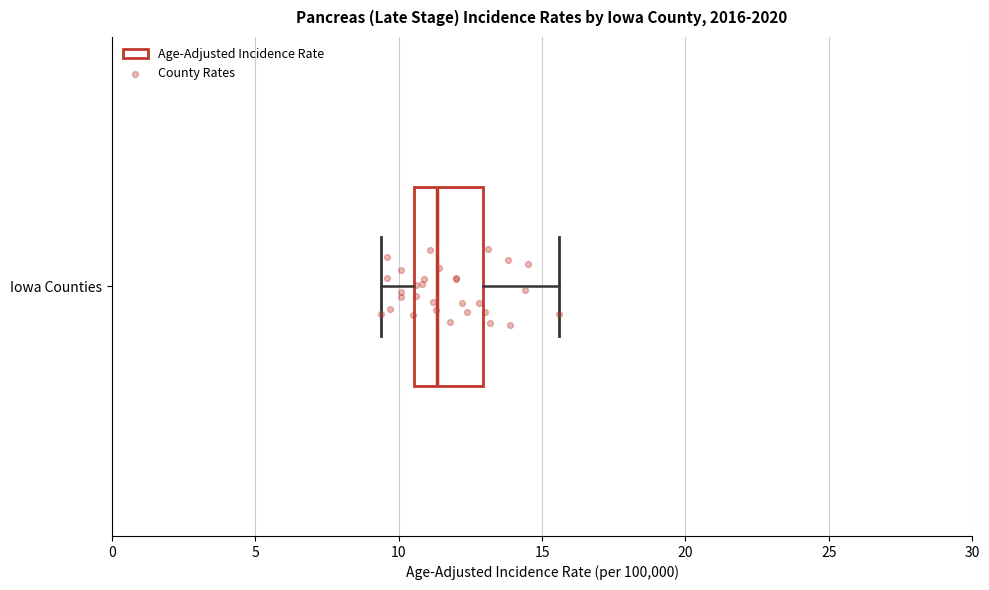

Transcribe this box plot: give where the median line is, the range the box spans, and where the two whiskers end, as read against the x-axis. The values are not printed on the chart, so give them approximately, as read against the axis.

median 11.5, box 10.5 to 13.0, whiskers 9.5 to 15.5